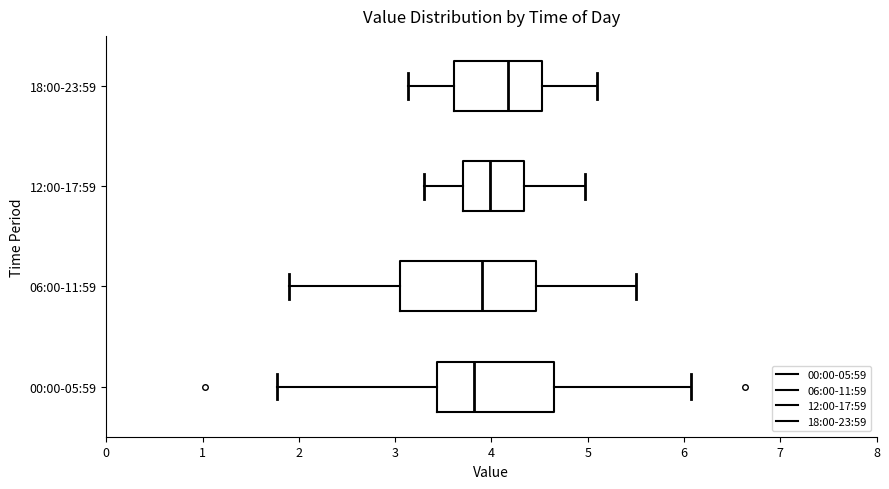

Where is the right edge of the box for 06:00-11:59 on the x-axis? The values are not printed on the chart, so give them approximately, as read against the axis.

4.5